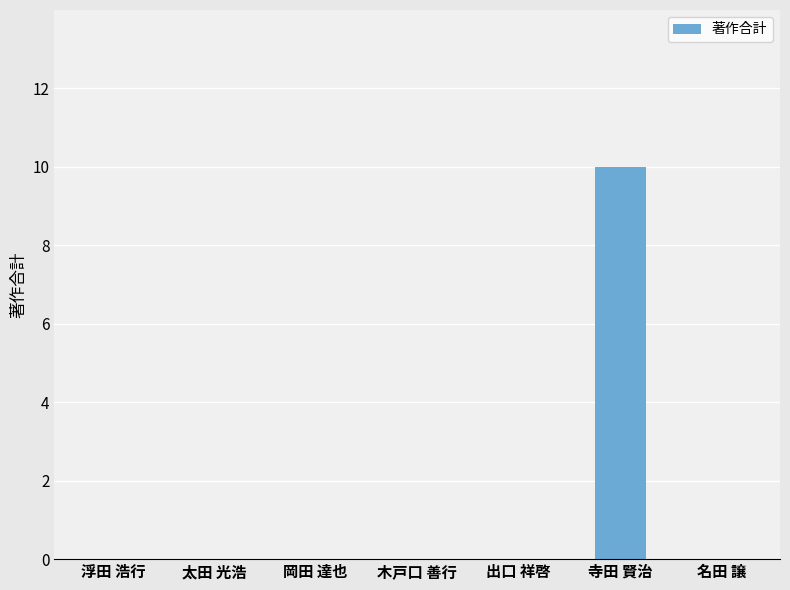

What is the maximum value shown in the chart?

10